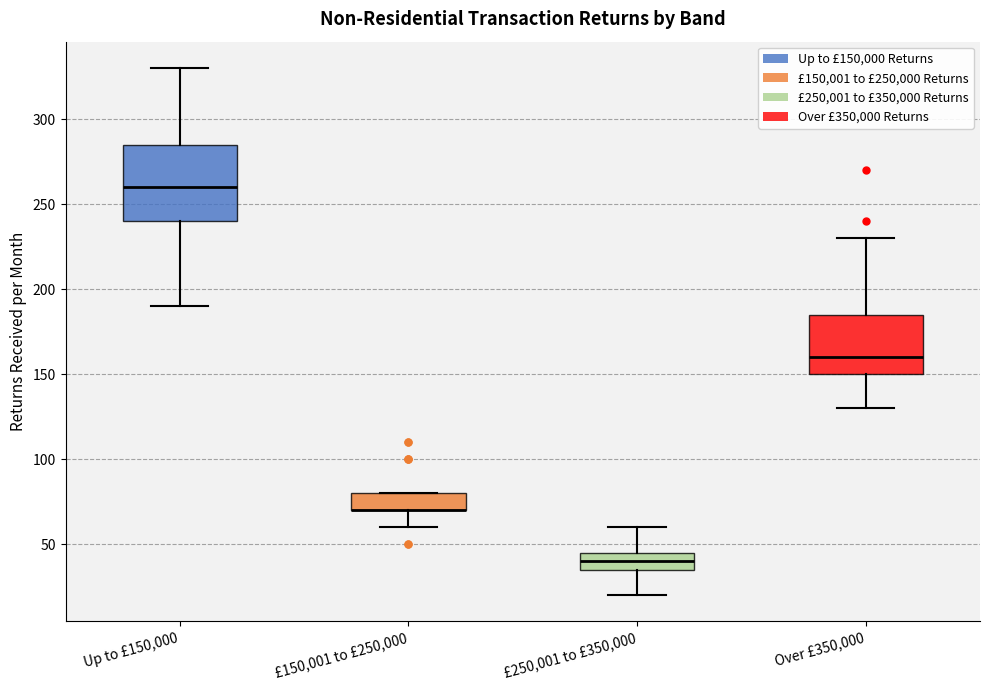

Reading left to right, transcribe this box plot: for each box, give where its median line is, the range the box spans, and where its two whiskers end, as read against the y-axis. The values are not printed on the chart, so give them approximately, as read against the axis.

Up to £150,000: median 260, box 240 to 285, whiskers 190 to 330
£150,001 to £250,000: median 70 (drawn on the box's lower edge), box 70 to 80, whiskers 60 to 80
£250,001 to £350,000: median 40, box 35 to 45, whiskers 20 to 60
Over £350,000: median 160, box 150 to 185, whiskers 130 to 230